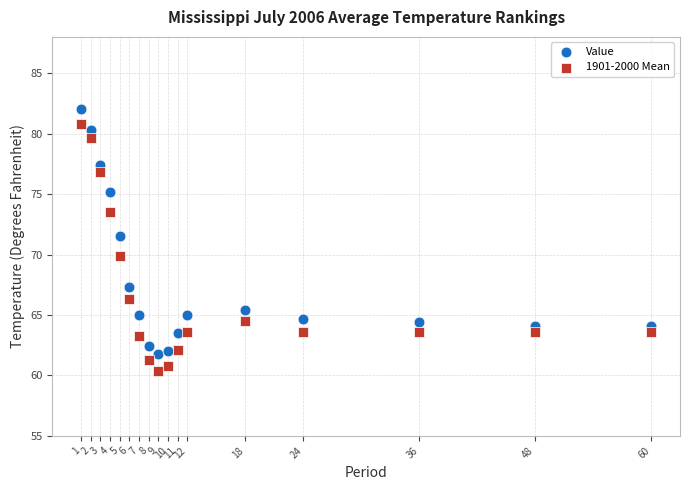

Which series contains the lowest Y value?

1901-2000 Mean